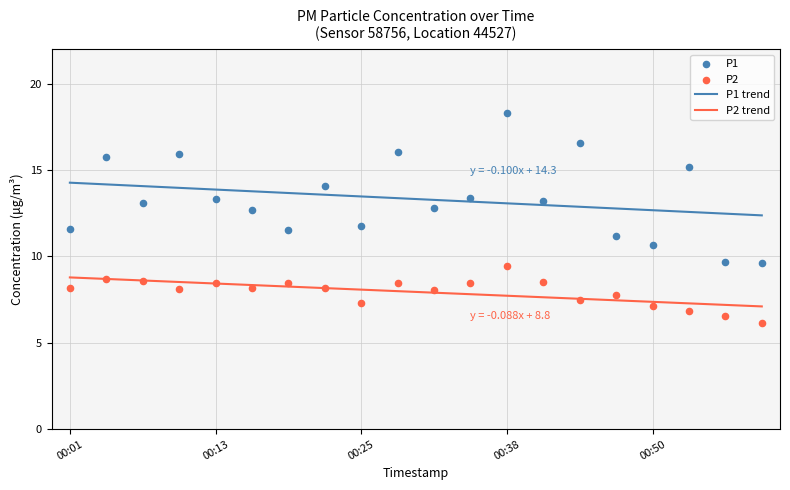

What is the minimum value for P2 trend?

7.1